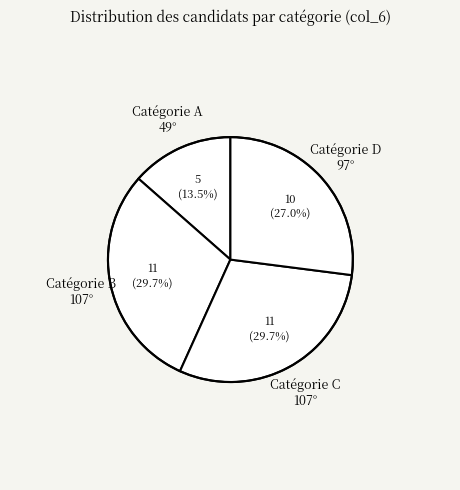

Is there a majority slice in this chart?

No